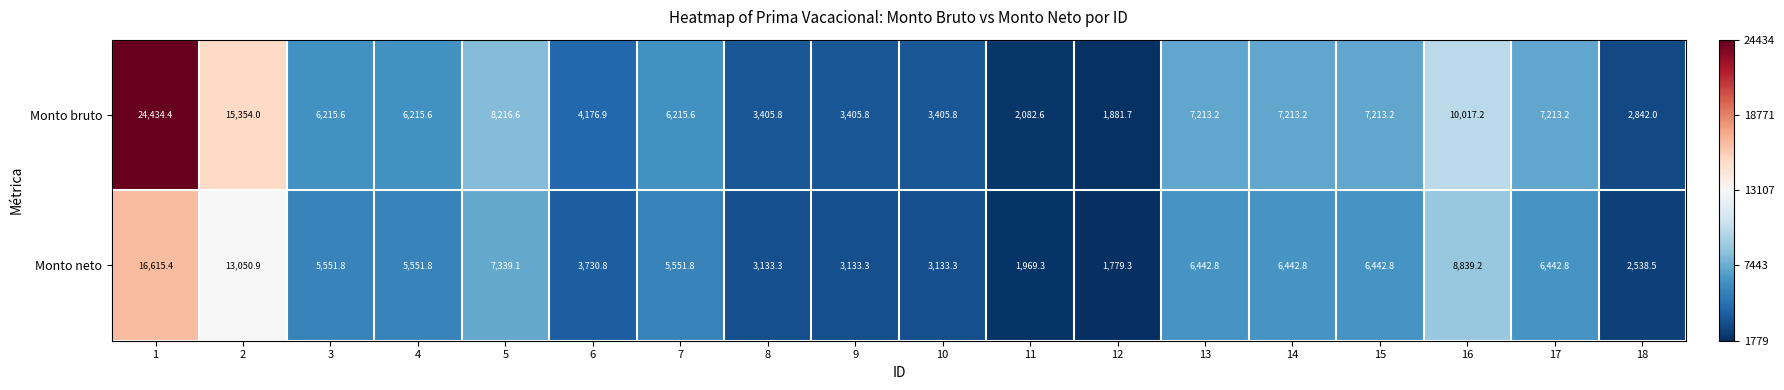

The value of Monto neto at 8 is 3133.3. True or false?

True